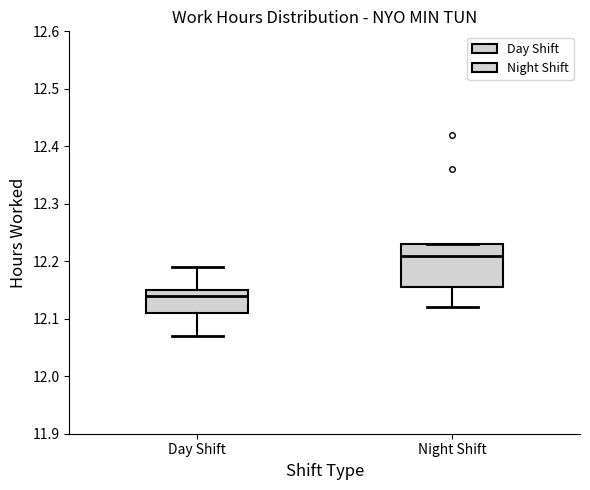

Reading left to right, read every box against the y-axis: the position of its median line, the range the box covers, and the ends of its whiskers. The values are not printed on the chart, so give them approximately, as read against the axis.

Day Shift: median 12.14, box 12.11 to 12.15, whiskers 12.07 to 12.19
Night Shift: median 12.21, box 12.16 to 12.23, whiskers 12.12 to 12.23